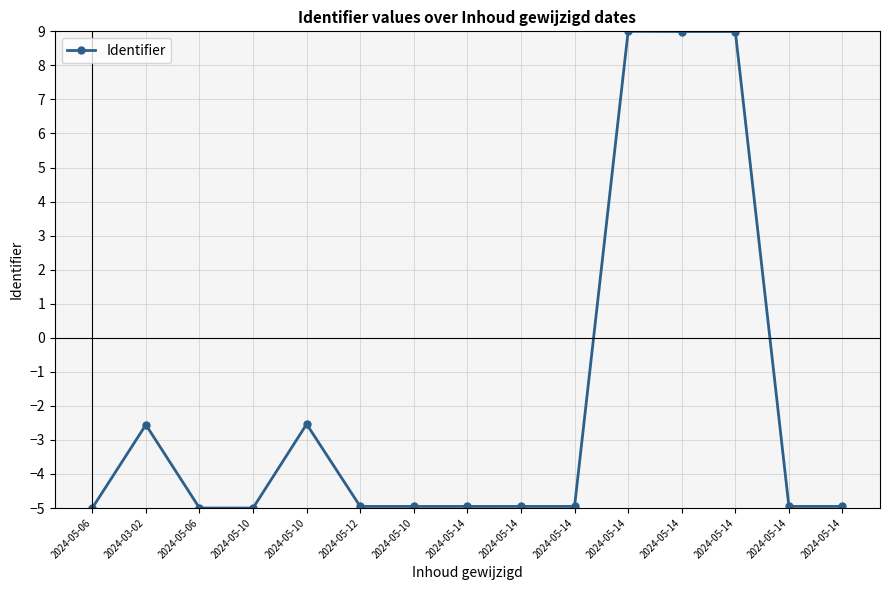

List the labels in order of value, largest first.

2024-05-14, 2024-05-14, 2024-05-14, 2024-05-10, 2024-03-02, 2024-05-14, 2024-05-14, 2024-05-14, 2024-05-14, 2024-05-14, 2024-05-10, 2024-05-12, 2024-05-10, 2024-05-06, 2024-05-06